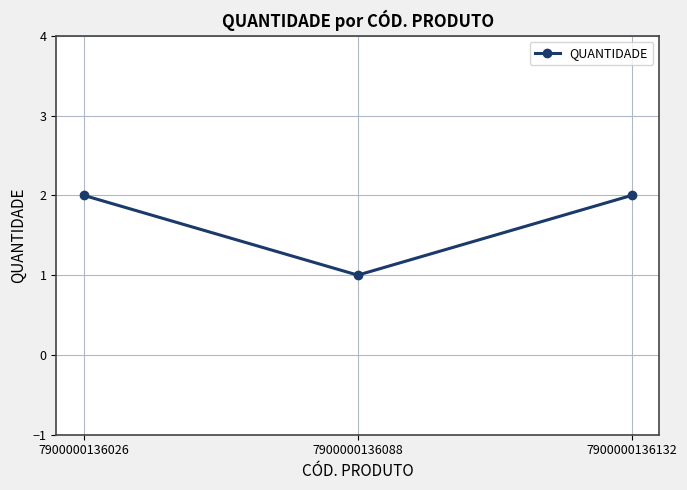

Approximately how many times larger is the value at 7900000136088 compared to 7900000136026?

0.5